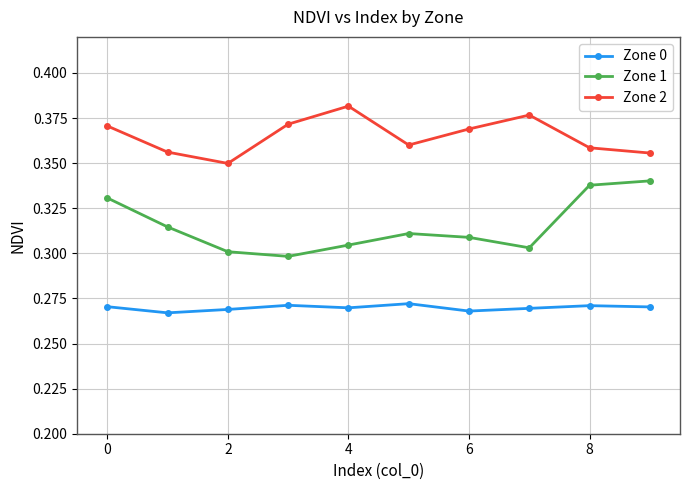

Rank the series by their average value, from lowest to highest.

Zone 0, Zone 1, Zone 2